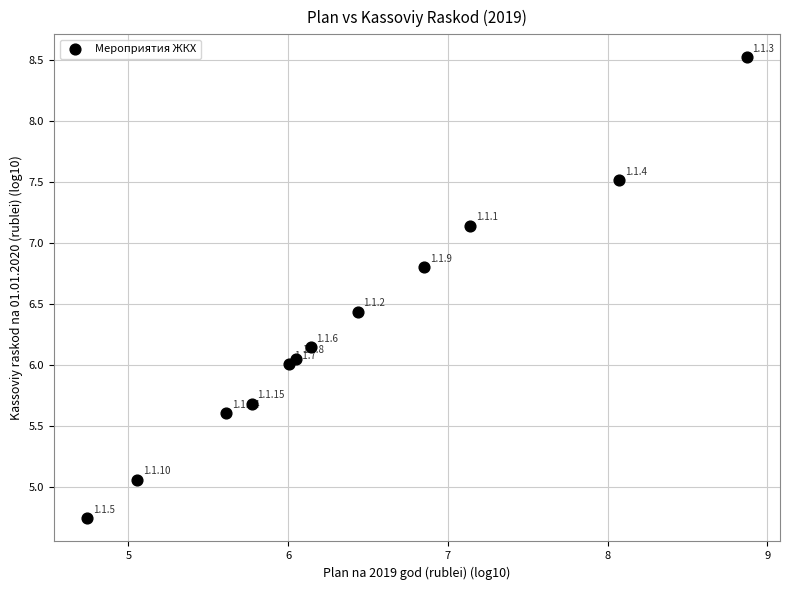

What is the range of X values (max minus min)?

4.1